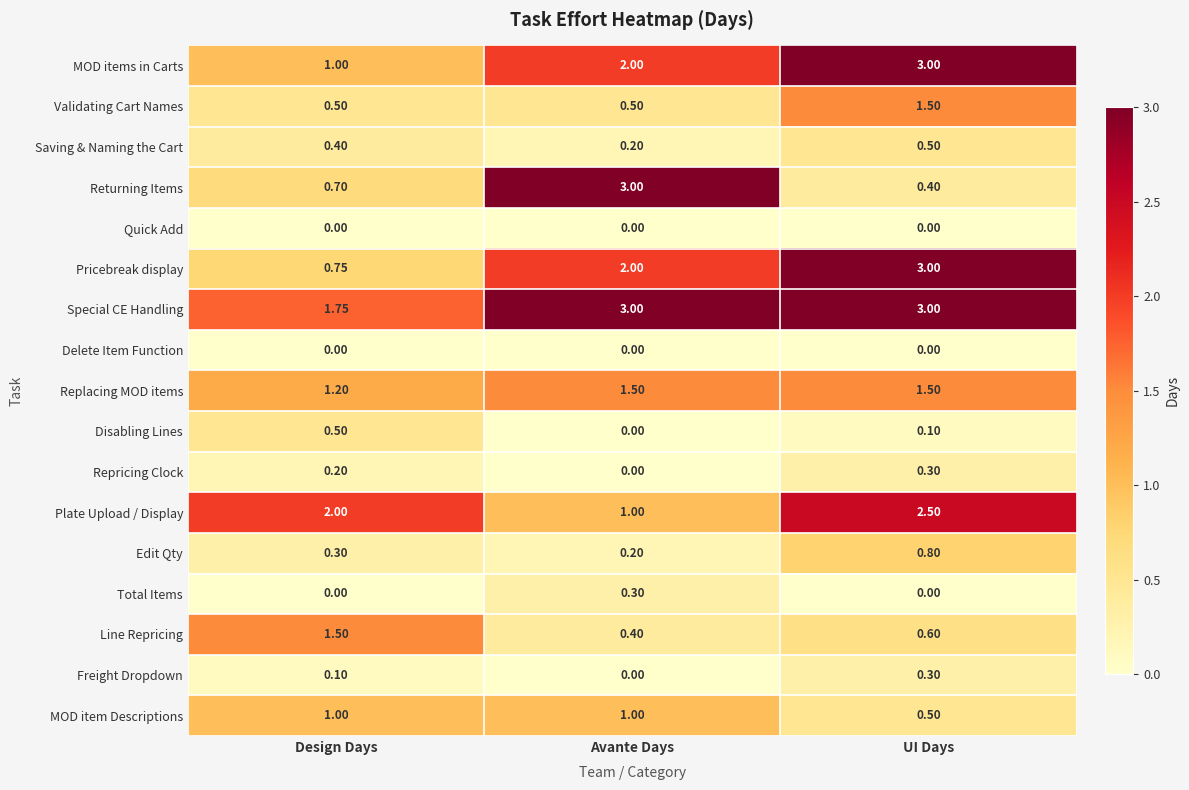

At which label is MOD item Descriptions closest to 0?

UI Days